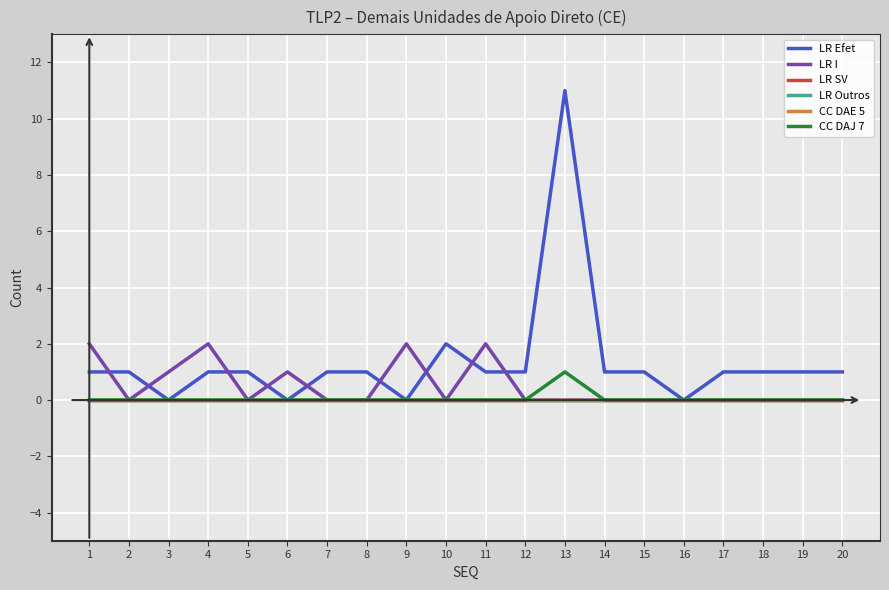

How many interior local peaks does the LR I series have?

4